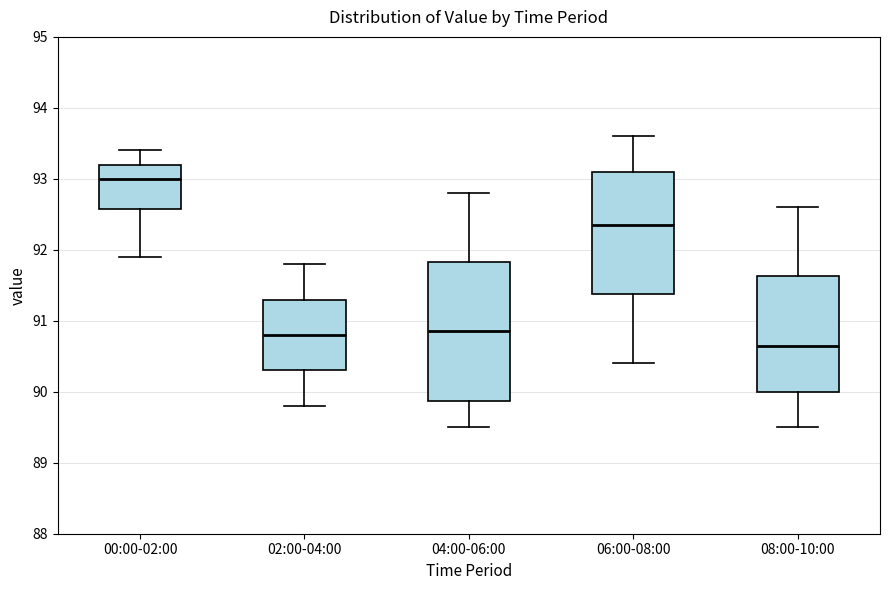

Which box has the highest median line?

00:00-02:00